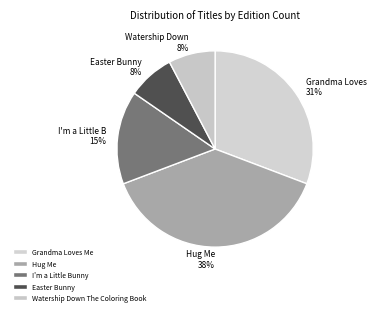

Approximately how many times larger is the value at Easter Bunny compared to Hug Me?

0.2